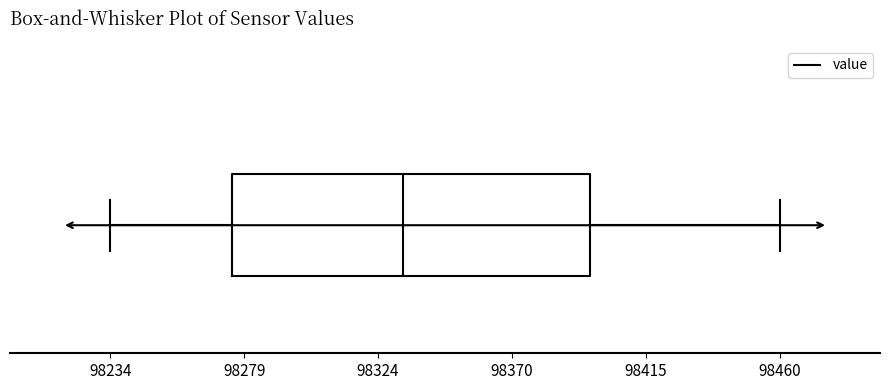

Where is the left edge of the box on the x-axis? The values are not printed on the chart, so give them approximately, as read against the axis.

98275